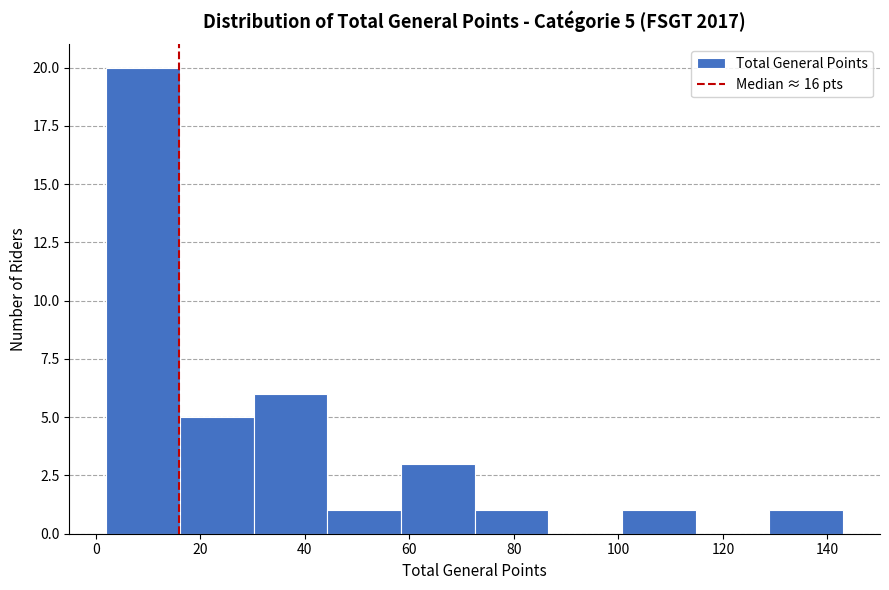

Which range on the x-axis has the tallest bar?

2 to 16